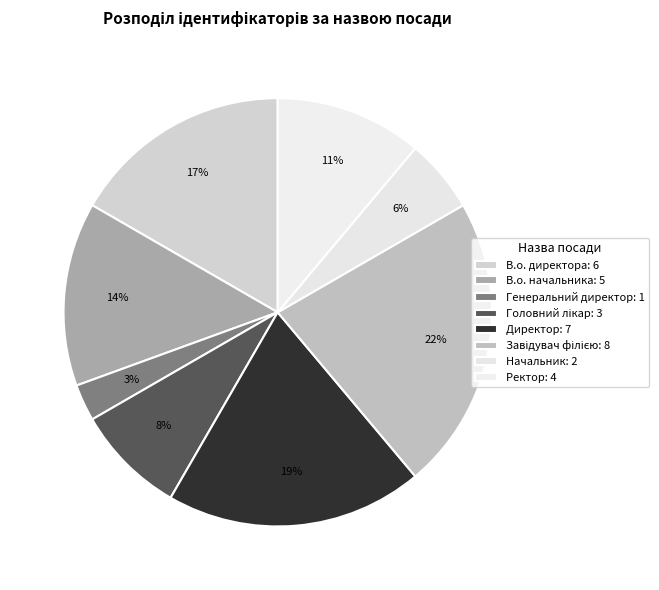

To the nearest percent, what portion does В.о. начальника represent?

14%